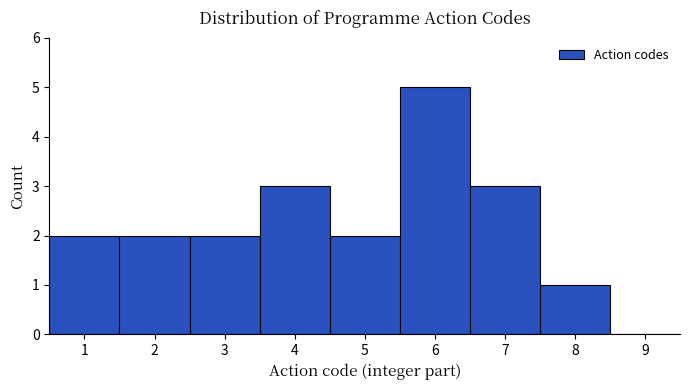

Reading left to right, transcribe this chart: for each bar, give the range it covers on the x-axis and its height. The values are not printed on the chart, so give them approximately, as read against the axis.

0.5 to 1.5: 2
1.5 to 2.5: 2
2.5 to 3.5: 2
3.5 to 4.5: 3
4.5 to 5.5: 2
5.5 to 6.5: 5
6.5 to 7.5: 3
7.5 to 8.5: 1
8.5 to 9.5: 0